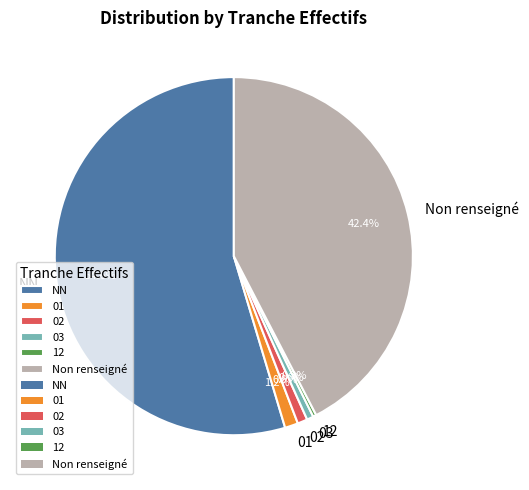

To the nearest percent, what is the combined percentage of 03 and NN?

55%